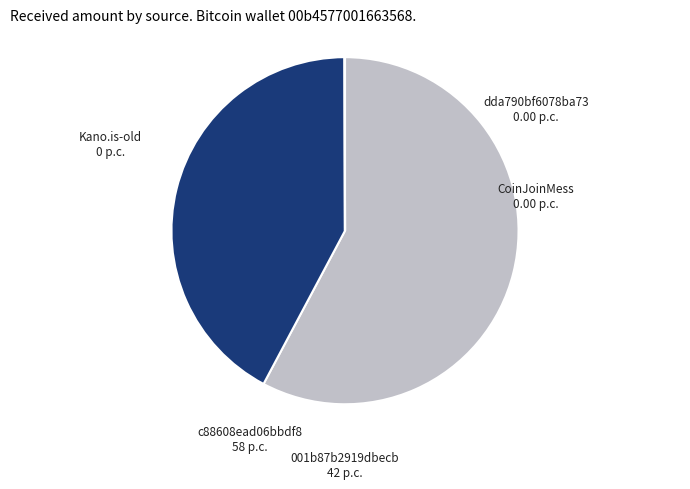

Which slice is the largest?

c88608ead06bbdf8